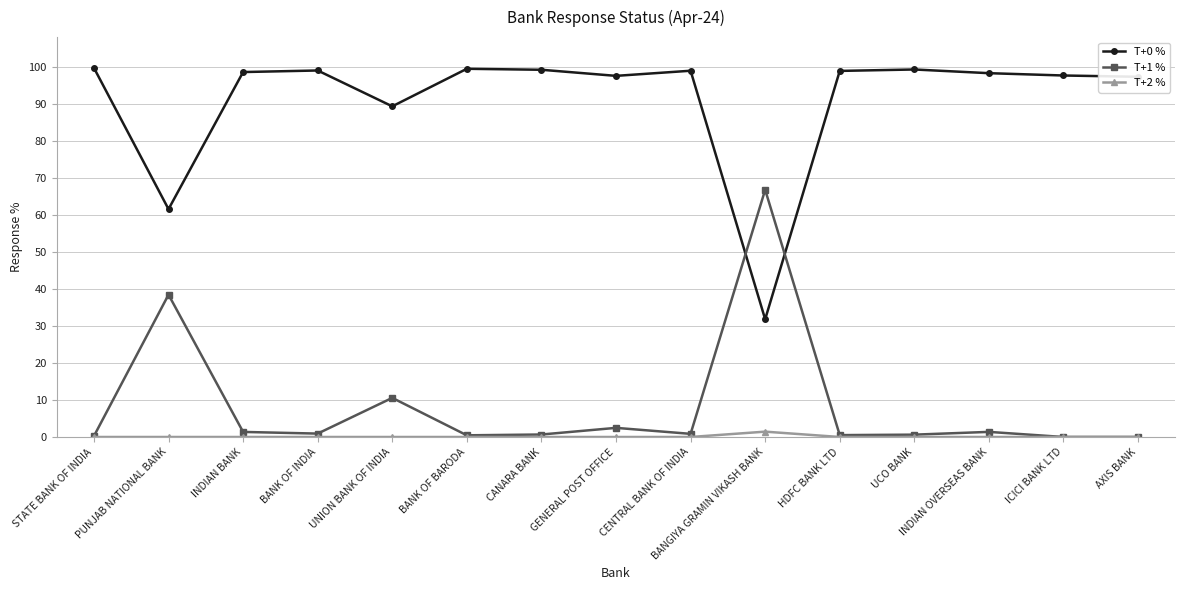

True or false: T+1 % has more than 0 interior local peaks.

True